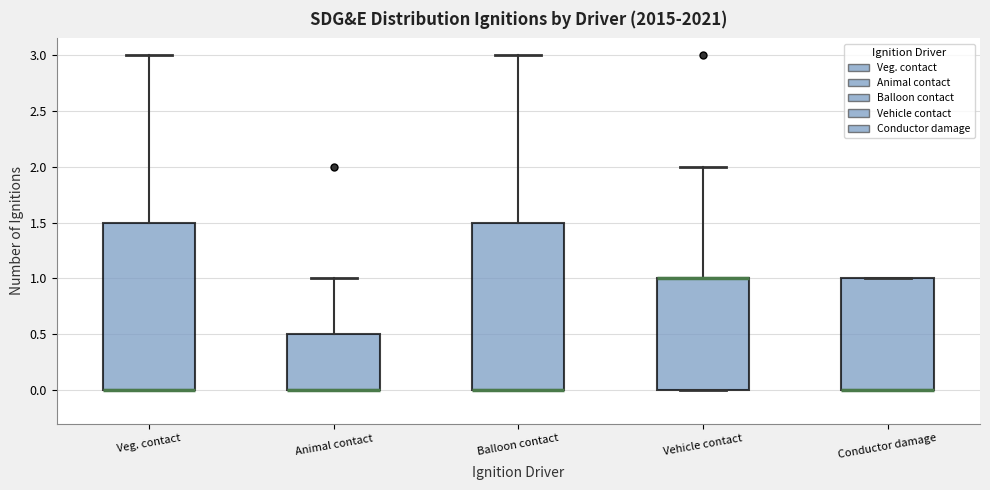

Reading left to right, read every box against the y-axis: the position of its median line, the range the box covers, and the ends of its whiskers. The values are not printed on the chart, so give them approximately, as read against the axis.

Veg. contact: median 0.0 (drawn on the box's lower edge), box 0.0 to 1.5, whiskers 0.0 to 3.0
Animal contact: median 0.0 (drawn on the box's lower edge), box 0.0 to 0.5, whiskers 0.0 to 1.0
Balloon contact: median 0.0 (drawn on the box's lower edge), box 0.0 to 1.5, whiskers 0.0 to 3.0
Vehicle contact: median 1.0 (drawn on the box's upper edge), box 0.0 to 1.0, whiskers 0.0 to 2.0
Conductor damage: median 0.0 (drawn on the box's lower edge), box 0.0 to 1.0, whiskers 0.0 to 1.0